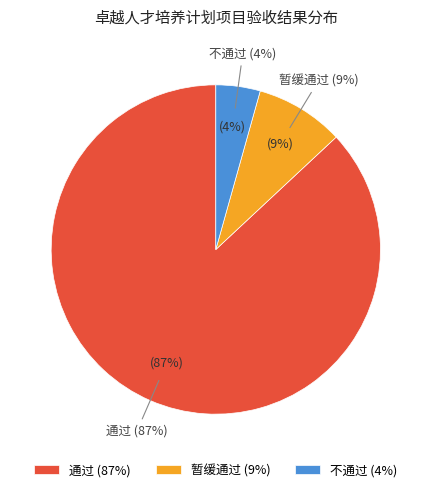

Rank the categories by value from highest to lowest.

通过, 暂缓通过, 不通过